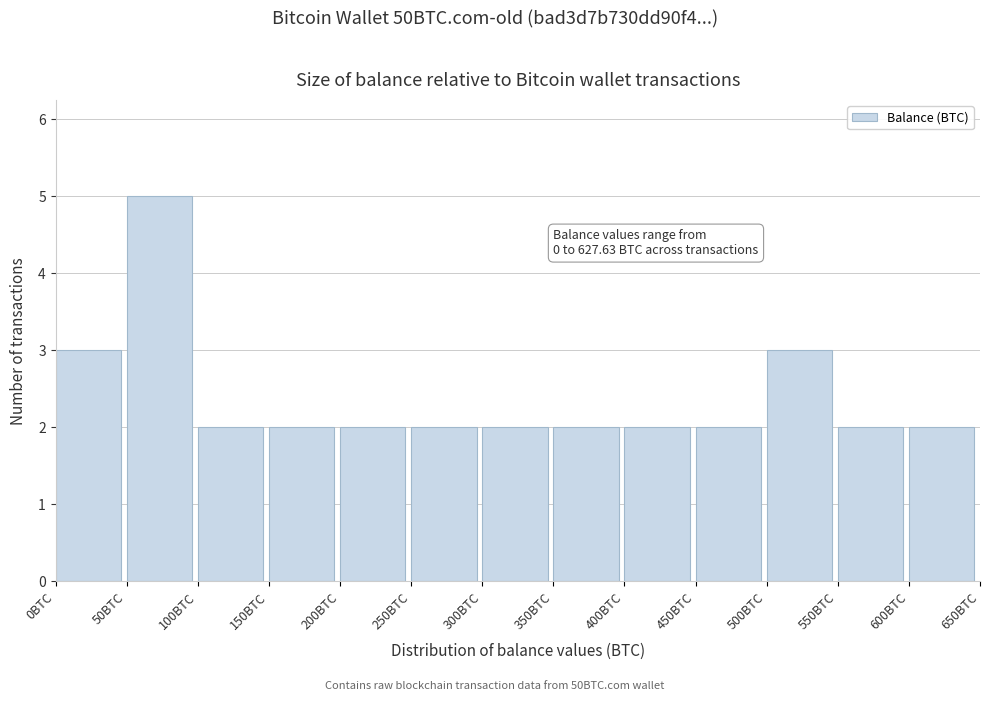

Over which range of the x-axis is the bar tallest?

50 to 100